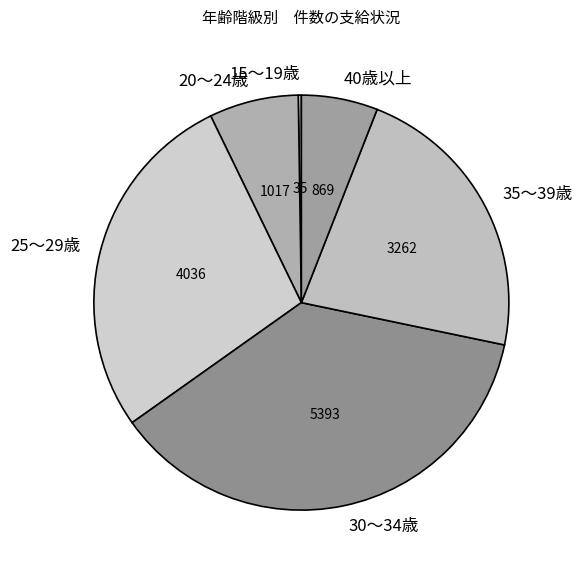

The 35～39歳 slice represents 30% of the pie. True or false?

False